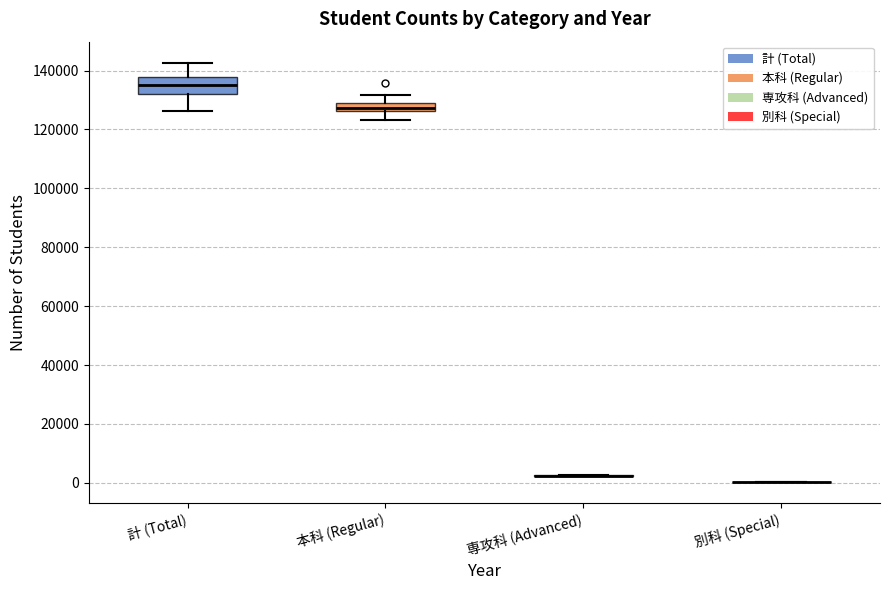

Comparing the boxes themselves (not the whiskers), which one is the tallest?

計 (Total)